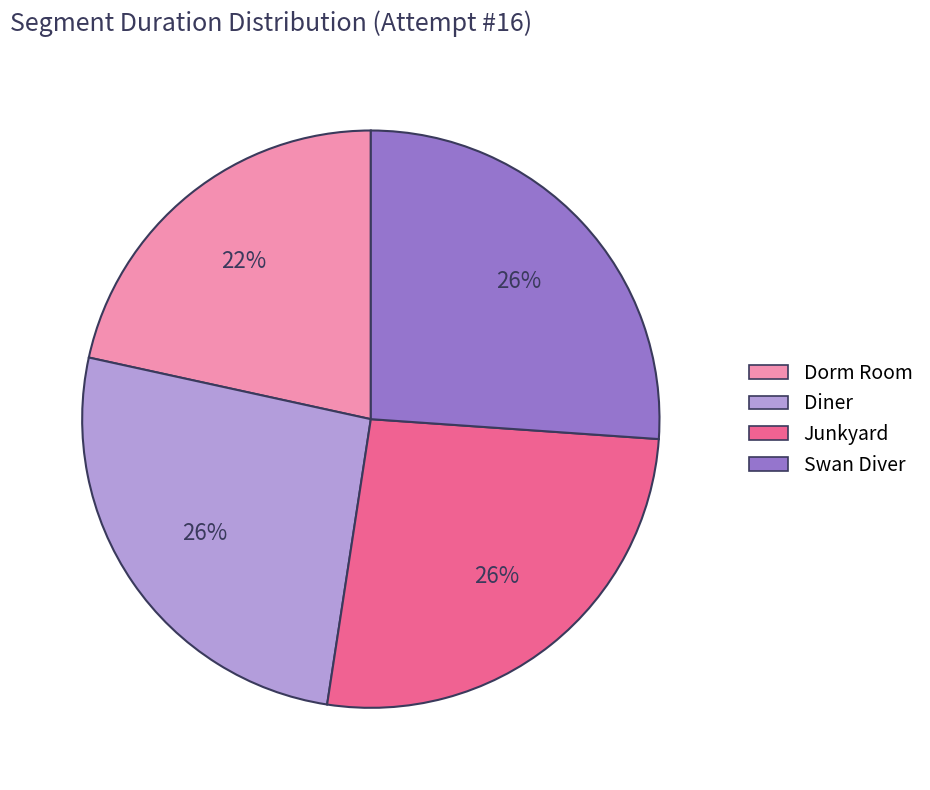

Is the sum of Dorm Room and Swan Diver greater than half?

No